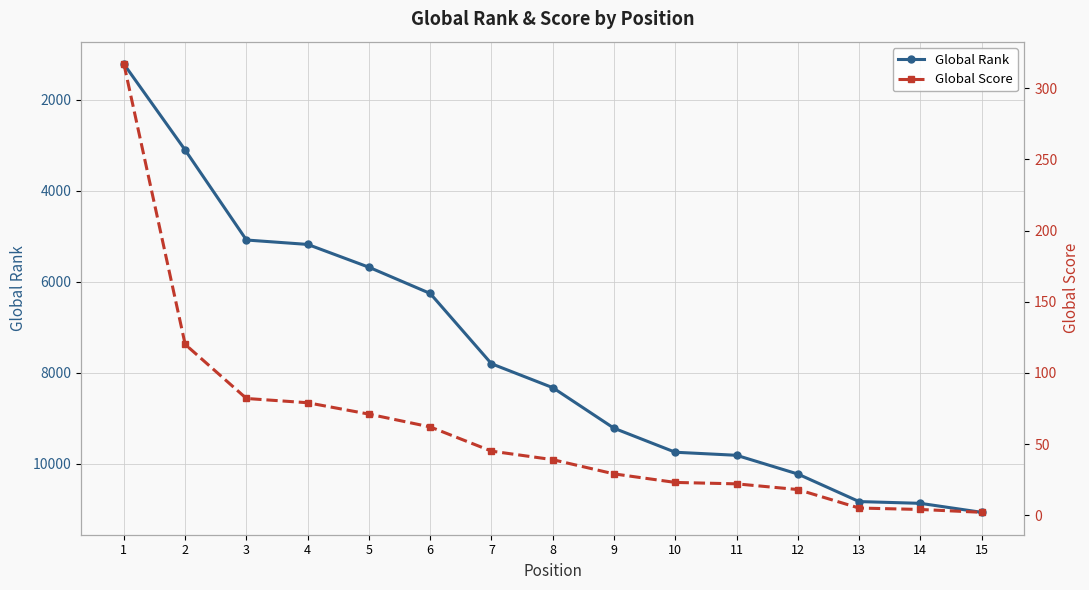

Where does the Global Score series first go above 39?

1